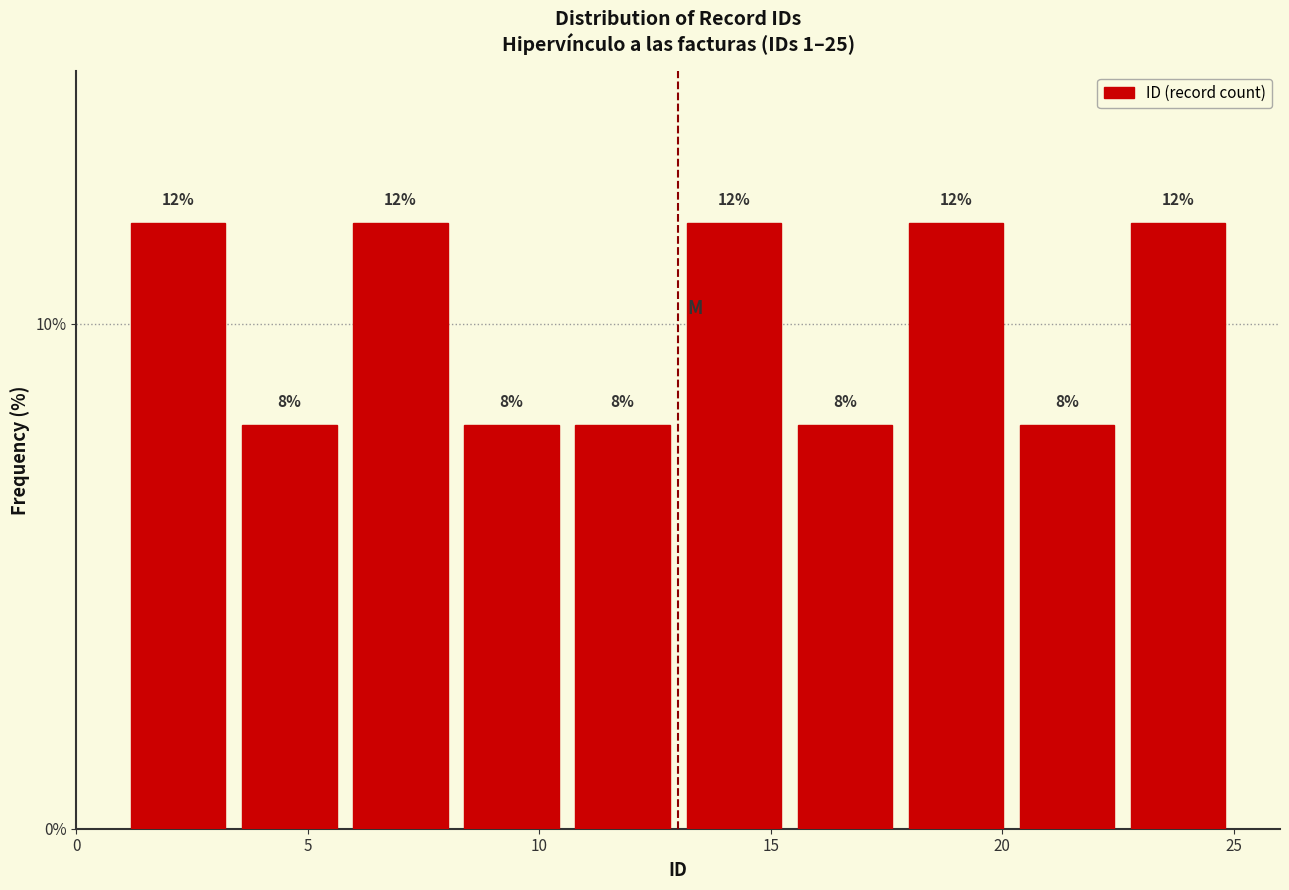

Reading left to right, list every bar in this chart as the range it spans on the x-axis followed by its height. The bar edges are not printed on the chart, so give them approximately, as read against the axis.

1.0 to 3.4: 12
3.4 to 5.8: 8
5.8 to 8.2: 12
8.2 to 10.6: 8
10.6 to 13.0: 8
13.0 to 15.4: 12
15.4 to 17.8: 8
17.8 to 20.2: 12
20.2 to 22.6: 8
22.6 to 25.0: 12